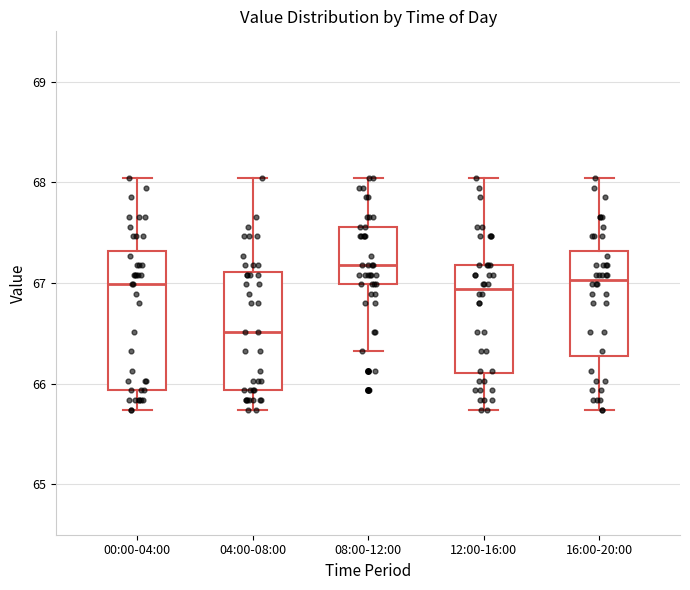

Where does the median line of the box for 08:00-12:00 sit on the y-axis? The values are not printed on the chart, so give them approximately, as read against the axis.

67.2